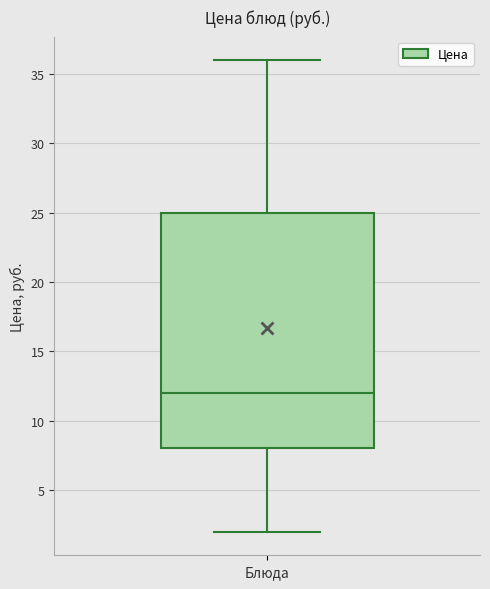

Transcribe this box plot: give where the median line is, the range the box spans, and where the two whiskers end, as read against the y-axis. The values are not printed on the chart, so give them approximately, as read against the axis.

median 12, box 8 to 25, whiskers 2 to 36